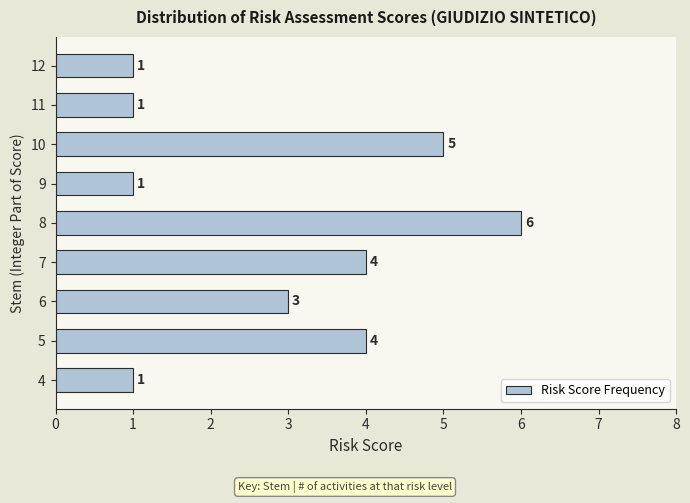

Reading top to bottom, extract all data points from this chart.

12=1	11=1	10=5	9=1	8=6	7=4	6=3	5=4	4=1